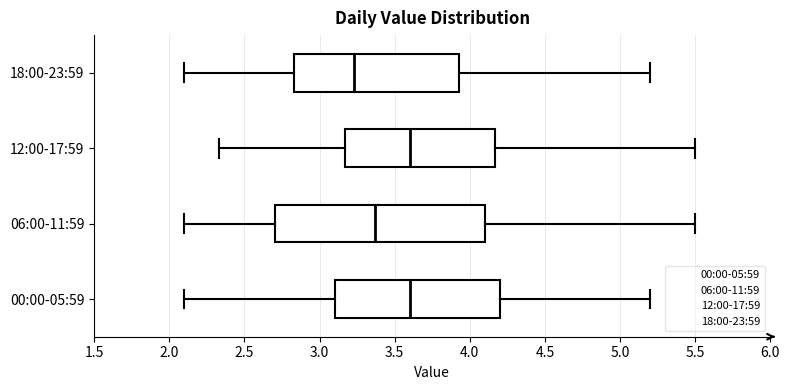

Which box is the widest, from its left edge to its right edge?

06:00-11:59